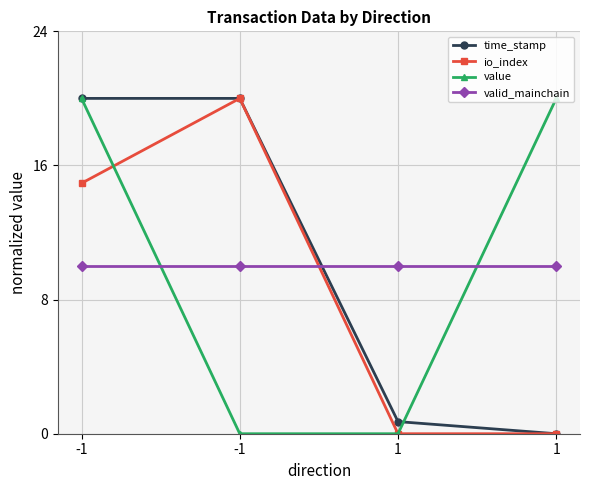

What is the average value of the io_index series?

8.7